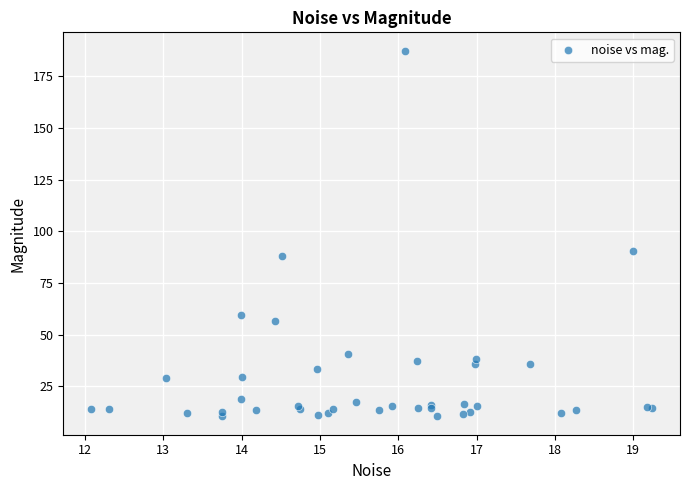

What Y value in the scatter plot is closest to 98?

90.7